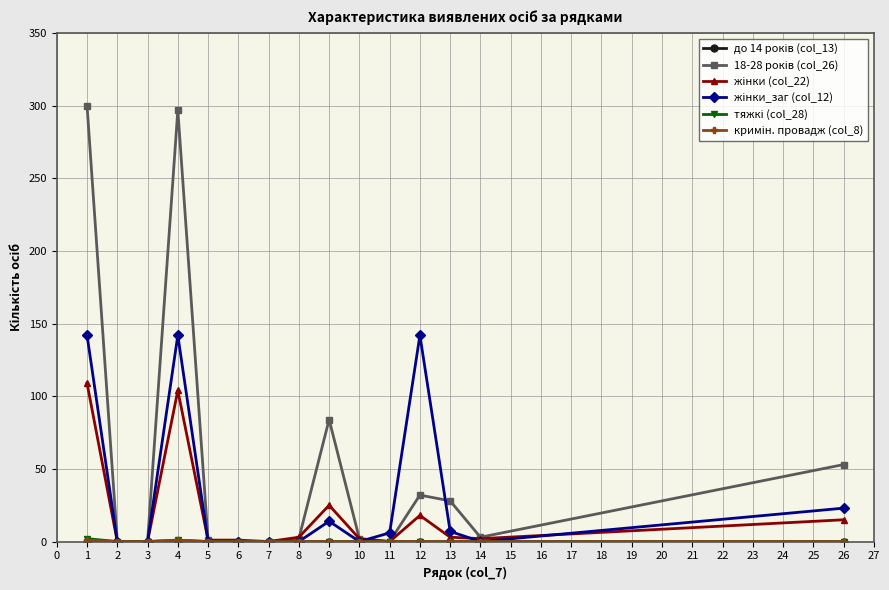

What is the greatest value displayed?

300